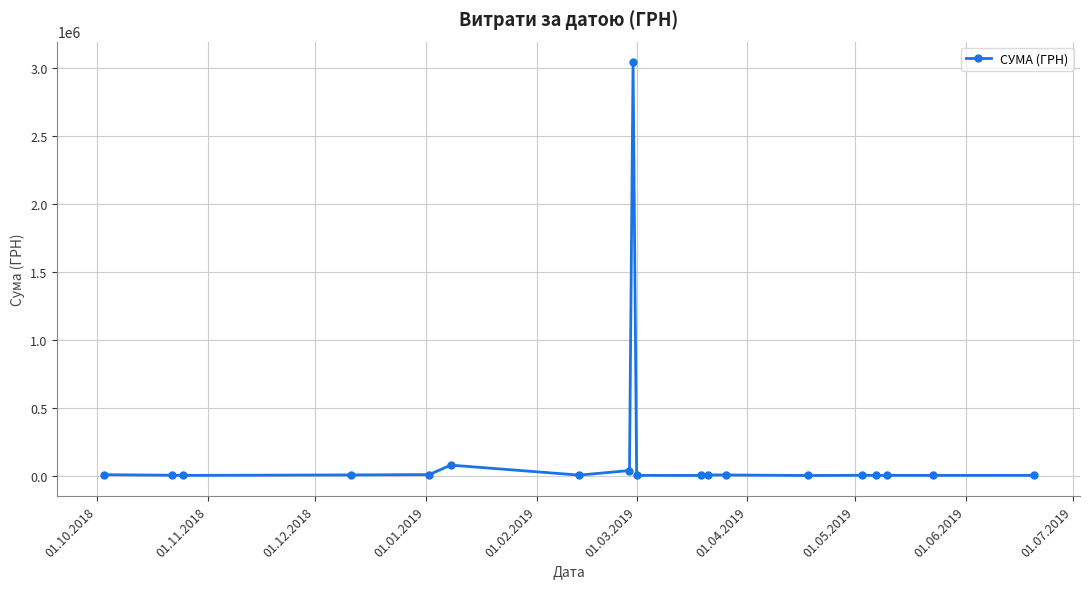

What is the maximum value shown in the chart?

3043706.1